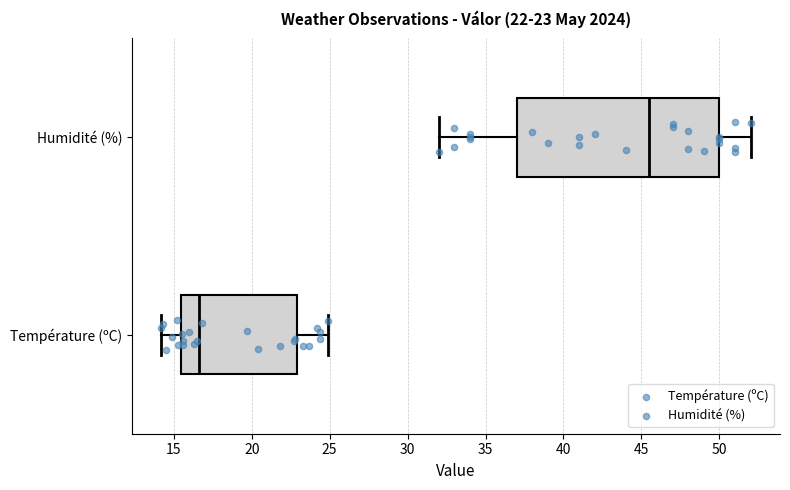

Which box is the widest, from its left edge to its right edge?

Humidité (%)